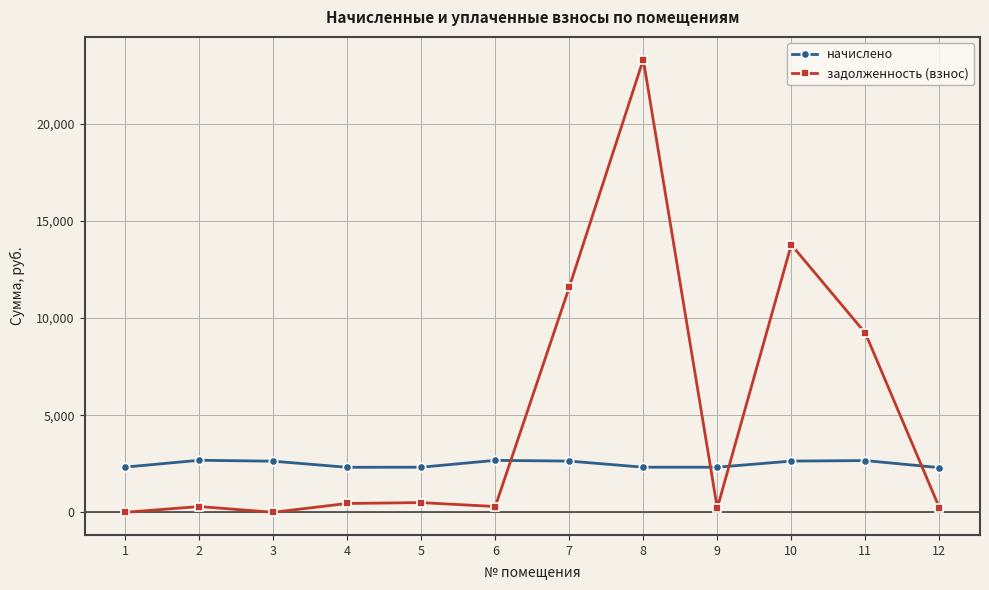

What is the difference between the highest and lowest values at 7?

8958.8